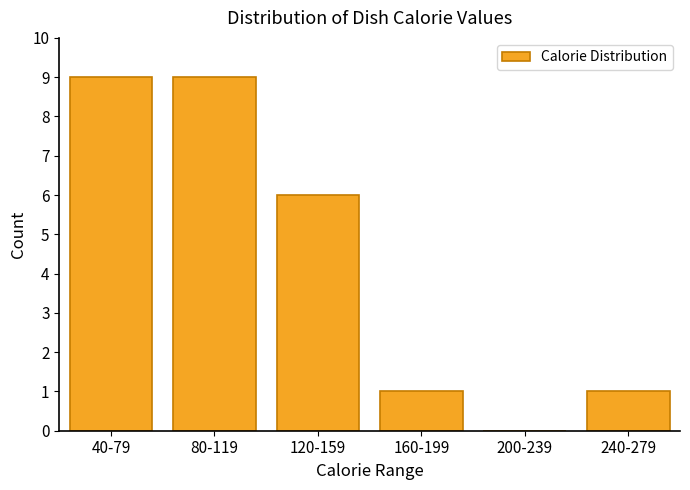

Reading left to right, extract all data points from this chart.

40-79=9	80-119=9	120-159=6	160-199=1	200-239=0	240-279=1